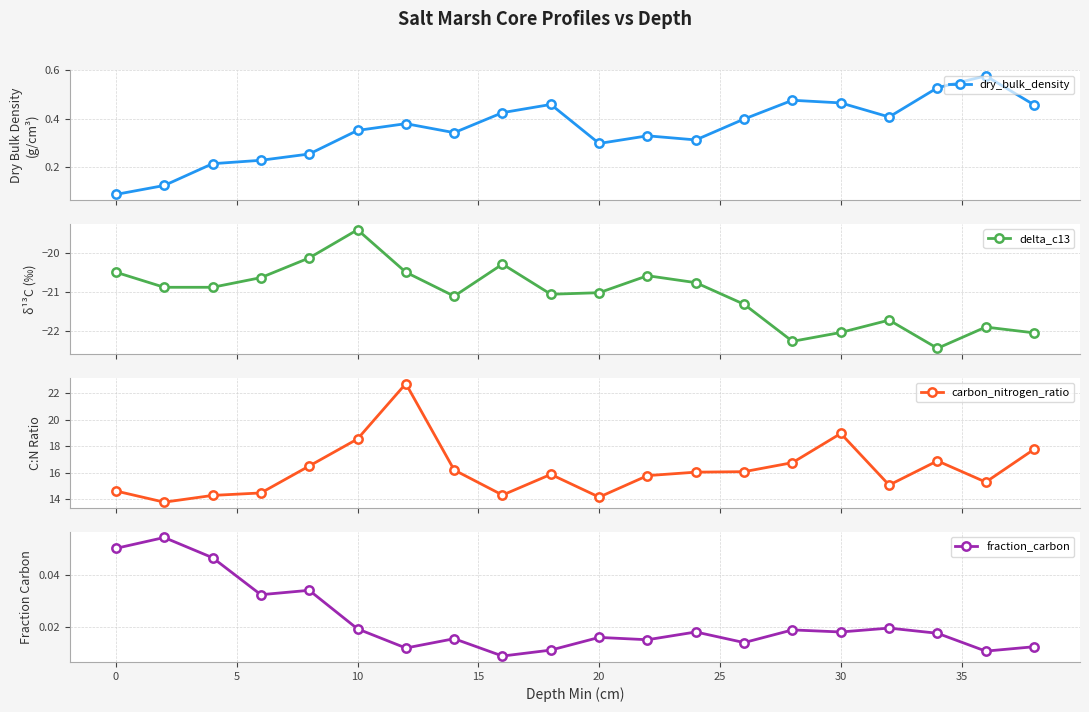

At how many categories does at least one series exceed 5?

20